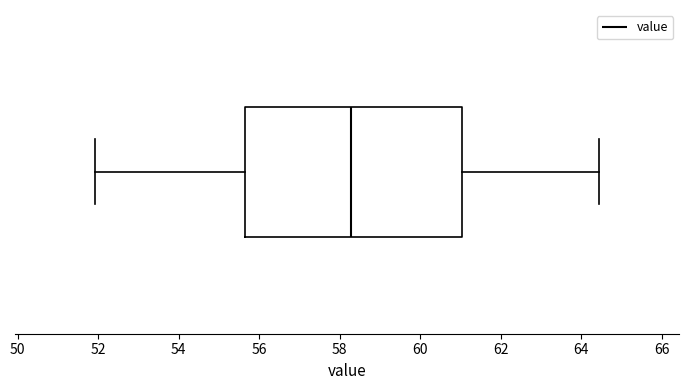

Where does the right whisker of the box end on the x-axis? The values are not printed on the chart, so give them approximately, as read against the axis.

64.4